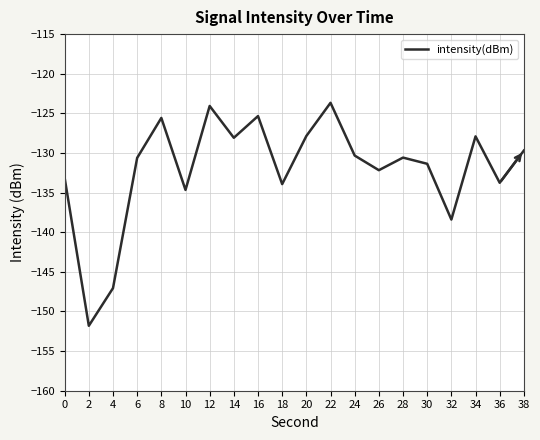

True or false: the data has more than 1 interior local peaks.

True